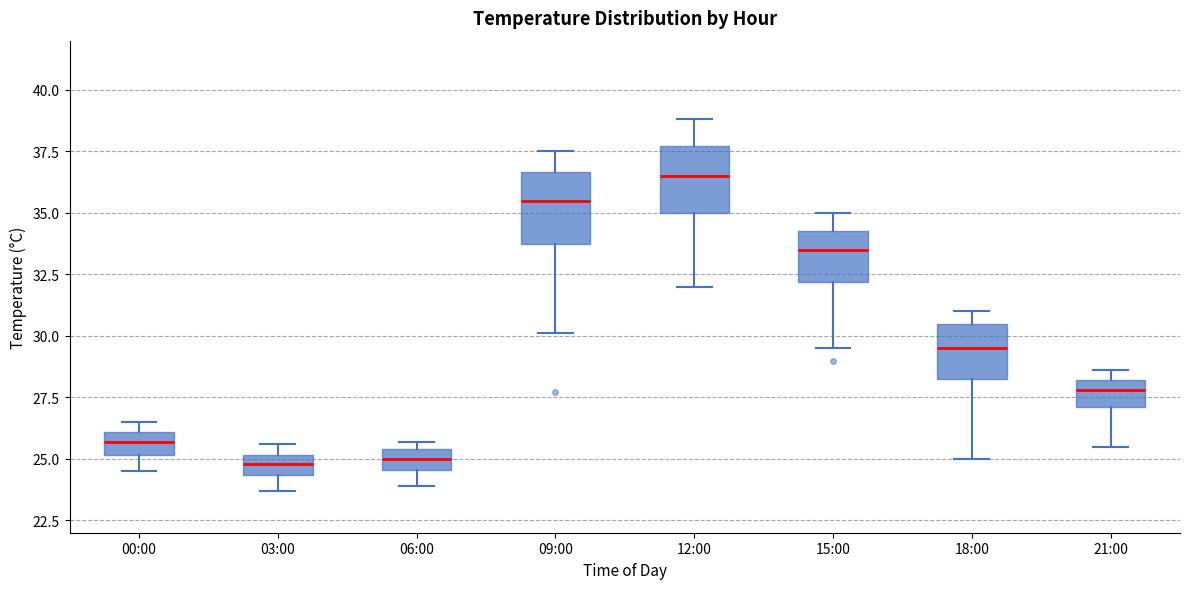

Reading left to right, transcribe this box plot: for each box, give where its median line is, the range the box spans, and where its two whiskers end, as read against the y-axis. The values are not printed on the chart, so give them approximately, as read against the axis.

00:00: median 25.5, box 25.0 to 26.0, whiskers 24.5 to 26.5
03:00: median 25.0 (inside the box), box 24.5 to 25.0, whiskers 23.5 to 25.5
06:00: median 25.0, box 24.5 to 25.5, whiskers 24.0 to 25.5 (just above the box's upper edge)
09:00: median 35.5, box 34.0 to 36.5, whiskers 30.0 to 37.5
12:00: median 36.5, box 35.0 to 37.5, whiskers 32.0 to 39.0
15:00: median 33.5, box 32.0 to 34.5, whiskers 29.5 to 35.0
18:00: median 29.5, box 28.5 to 30.5, whiskers 25.0 to 31.0
21:00: median 28.0 (inside the box), box 27.0 to 28.0, whiskers 25.5 to 28.5